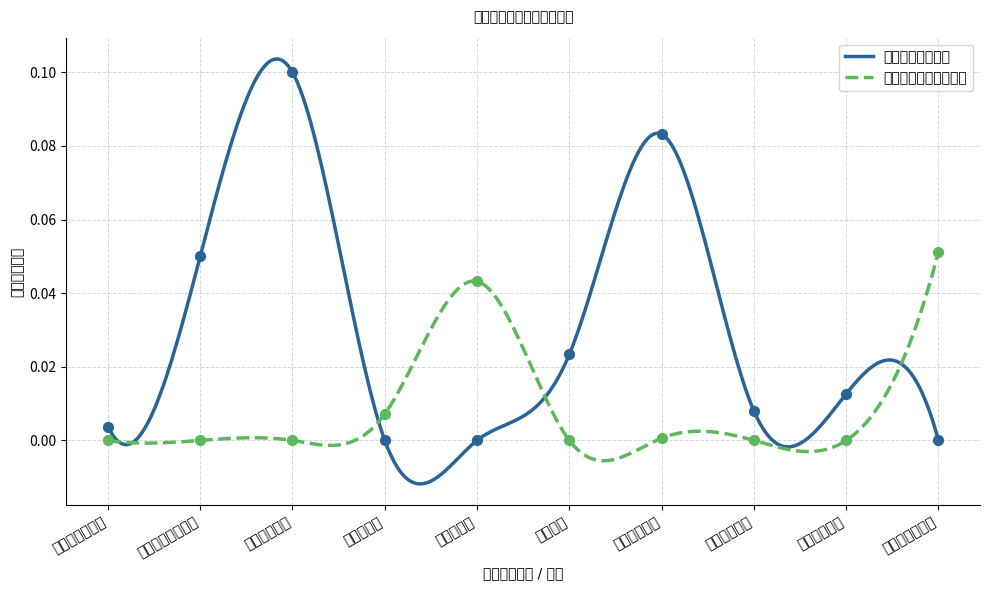

Which category has the highest value in the 没收违法所得（万元） series?

小枣蔬菜水果摊